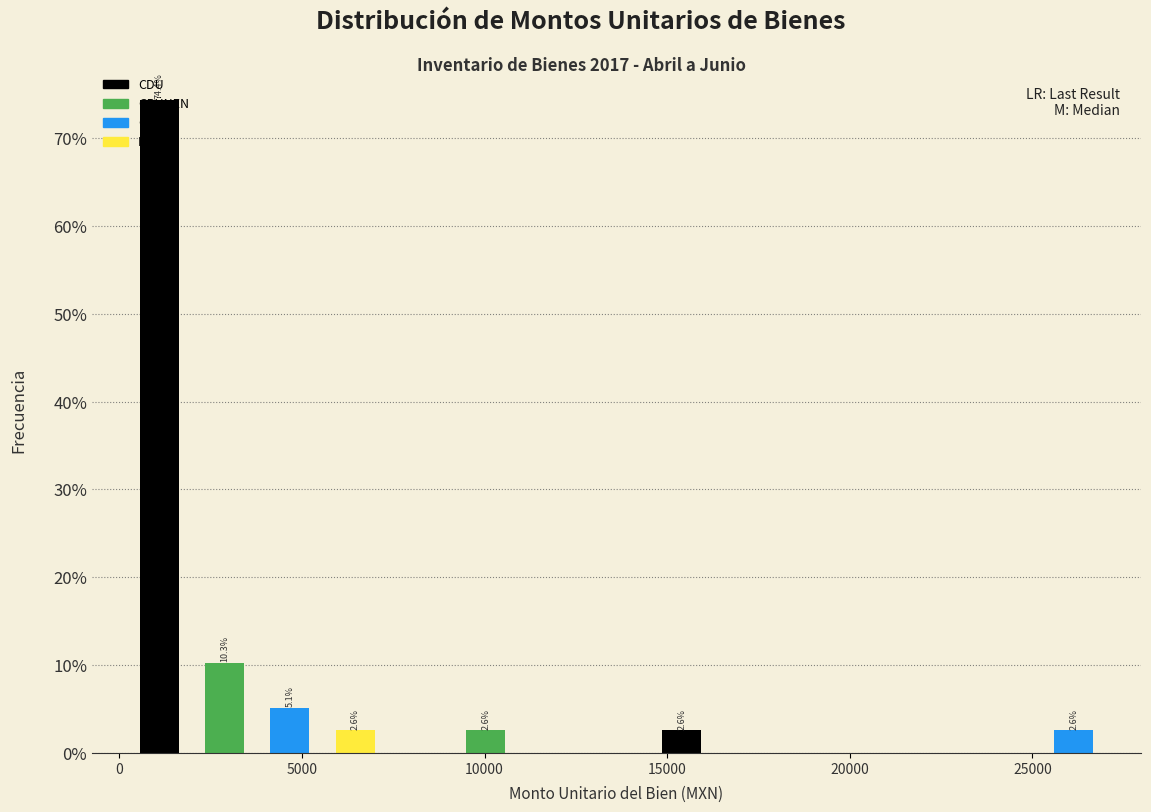

Read against the x-axis, roughly where is the centre of the tallest bar?

1000